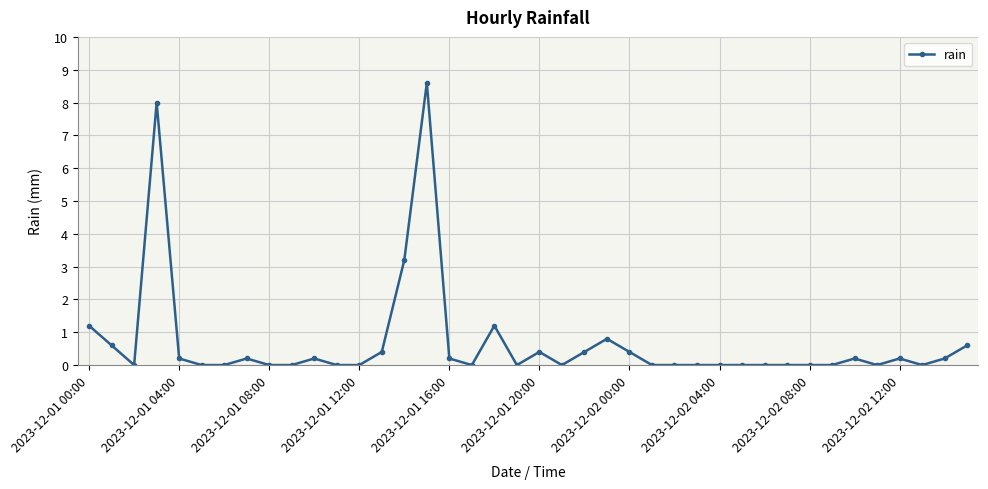

Reading left to right, transcribe all the data shown in this chart.

1.2	0.6	0.0	8.0	0.2	0.0	0.0	0.2	0.0	0.0	0.2	0.0	0.0	0.4	3.2	8.6	0.2	0.0	1.2	0.0	0.4	0.0	0.4	0.8	0.4	0.0	0.0	0.0	0.0	0.0	0.0	0.0	0.0	0.0	0.2	0.0	0.2	0.0	0.2	0.6